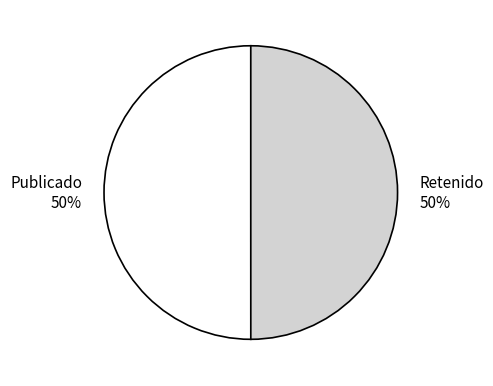

To the nearest percent, what is the average slice percentage?

50%